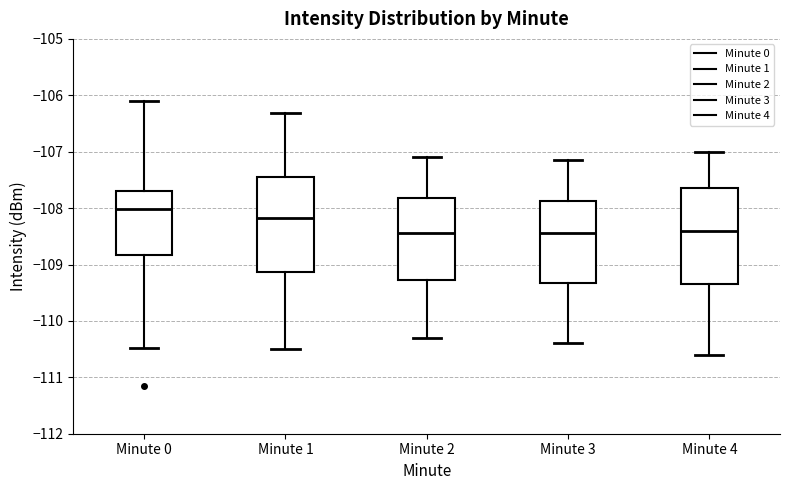

Which box's median line is the highest?

Minute 0